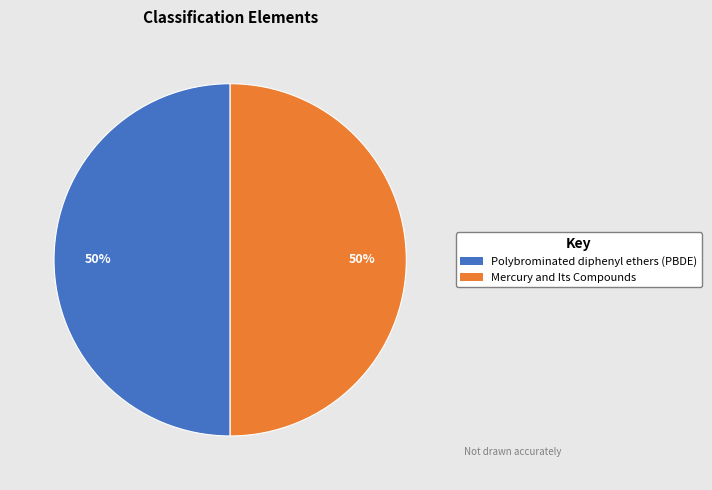

To the nearest percent, what is the combined percentage of Mercury and Its Compounds and Polybrominated diphenyl ethers (PBDE)?

100%